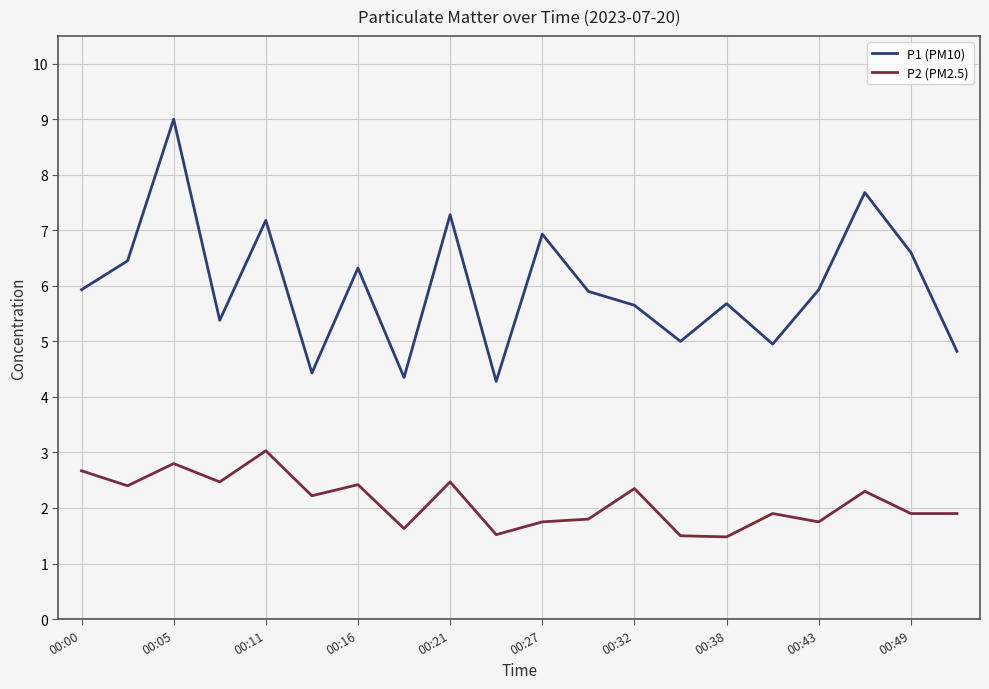

List the series in order of their overall mean, lowest first.

P2 (PM2.5), P1 (PM10)